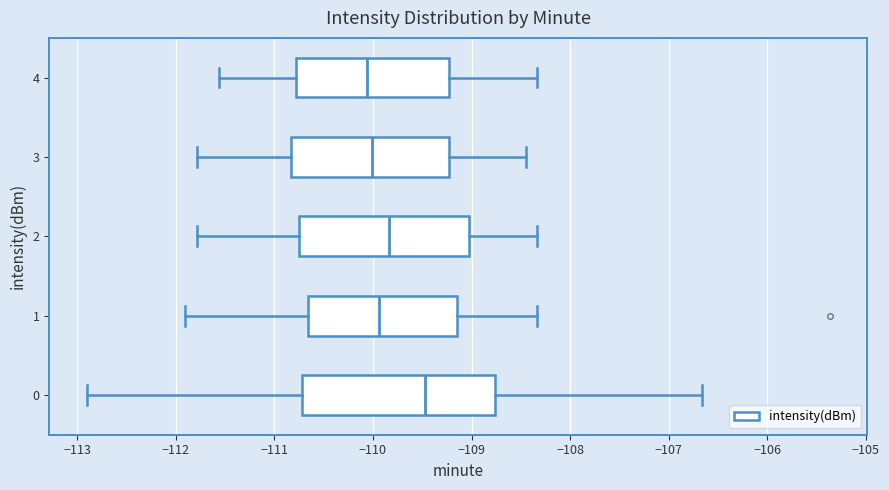

Reading bottom to top, transcribe this box plot: for each box, give where its median line is, the range the box spans, and where its two whiskers end, as read against the x-axis. The values are not printed on the chart, so give them approximately, as read against the axis.

0: median -109.5, box -110.7 to -108.8, whiskers -112.9 to -106.7
1: median -109.9, box -110.7 to -109.1, whiskers -111.9 to -108.3
2: median -109.8, box -110.8 to -109.0, whiskers -111.8 to -108.3
3: median -110.0, box -110.8 to -109.2, whiskers -111.8 to -108.4
4: median -110.1, box -110.8 to -109.2, whiskers -111.6 to -108.3